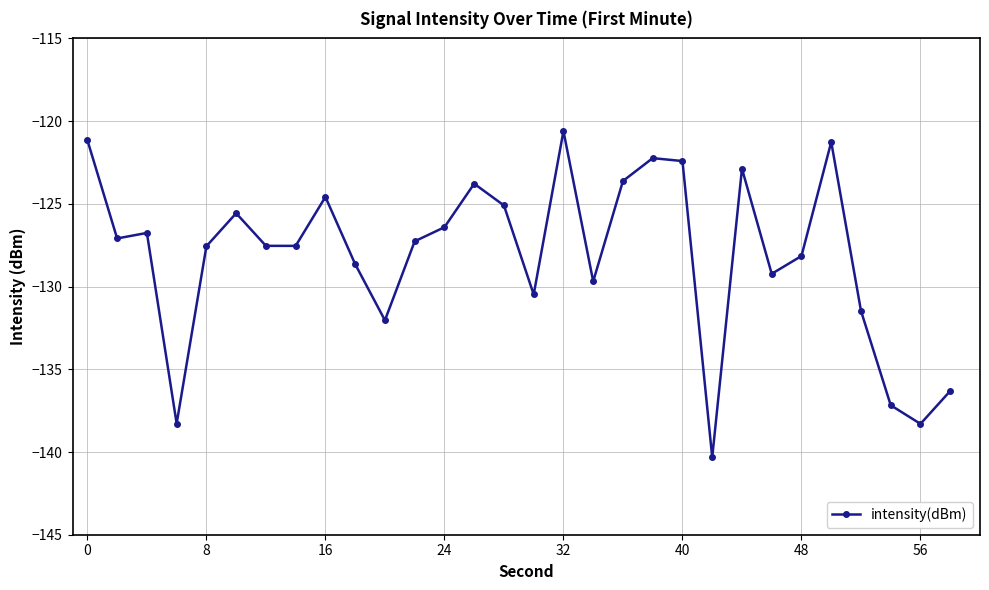

True or false: the data has more than 0 interior local peaks.

True